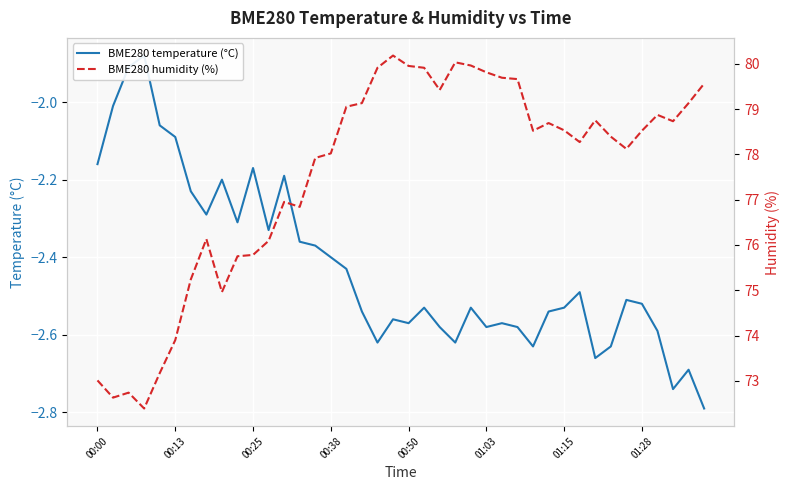

True or false: BME280 temperature (°C) and BME280 humidity (%) cross at least once.

False